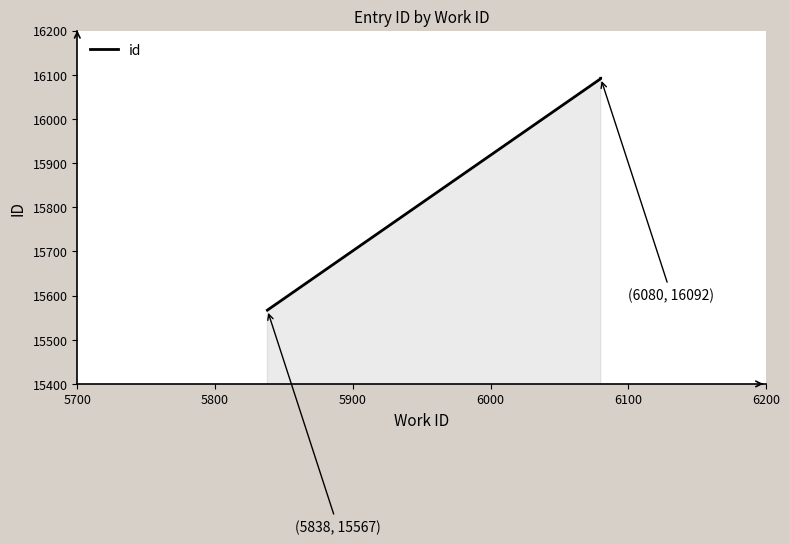

Count the number of values greater than 16091.

1